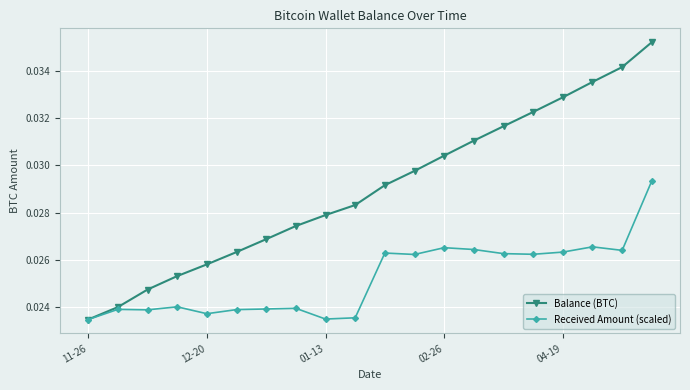

Is this an area chart (filled region under the line)?

No